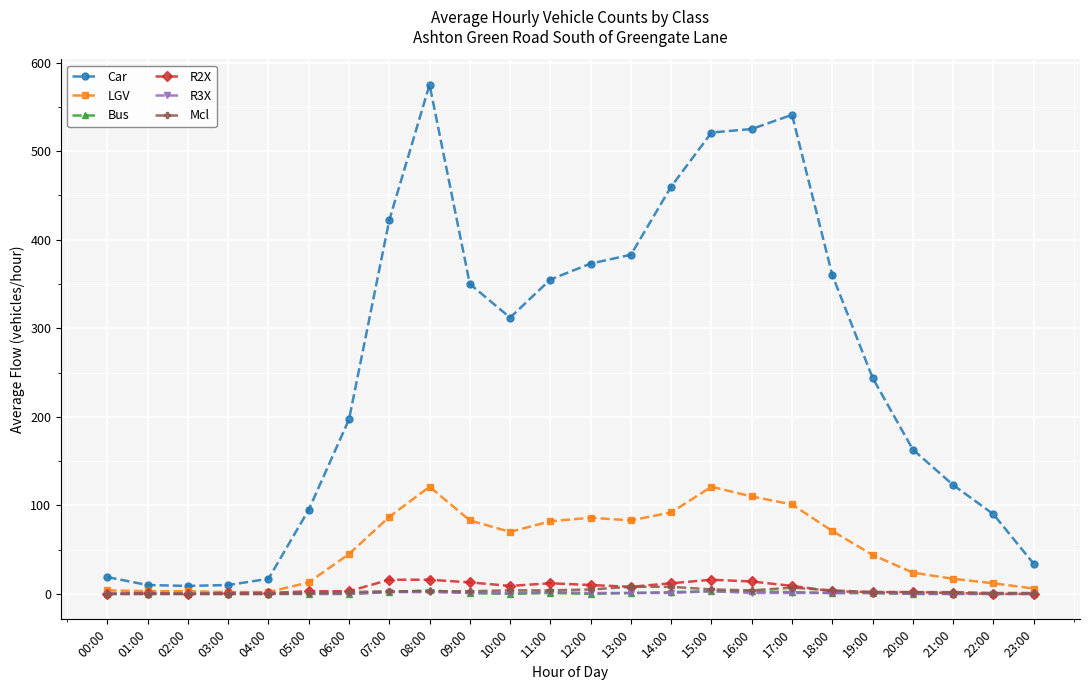

How many lines are shown in the chart?

6